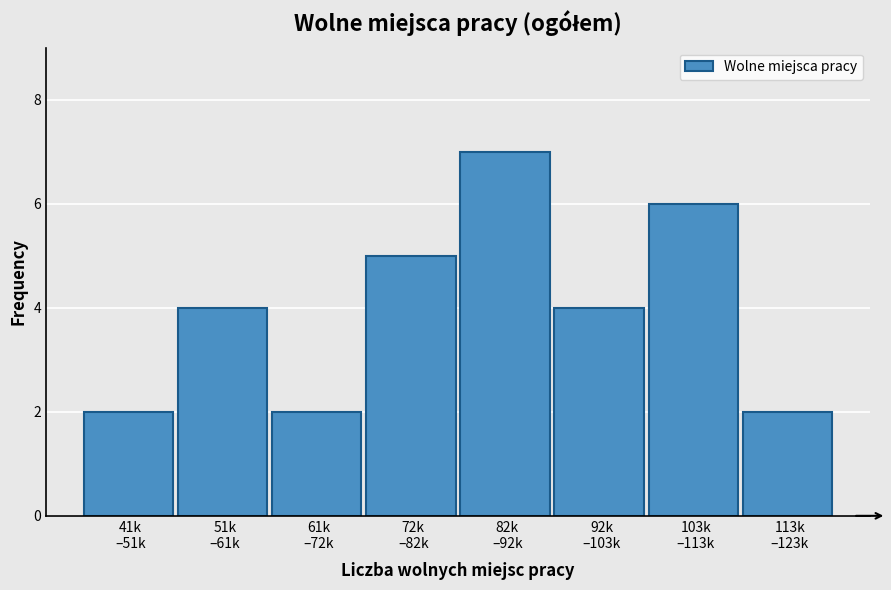

Reading left to right, what are all the values shown in this chart?

2	4	2	5	7	4	6	2